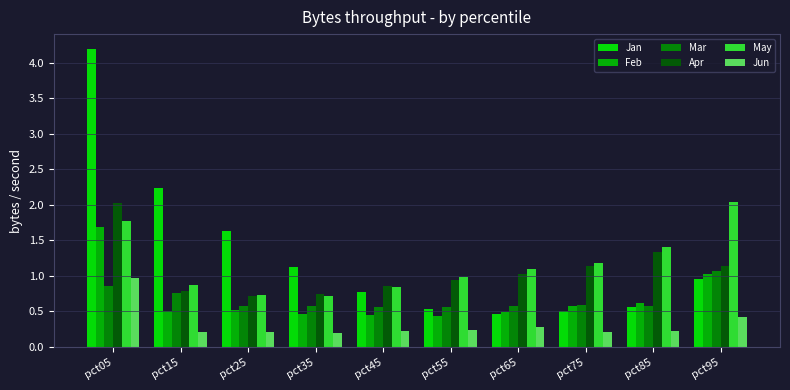

What is the difference between the Jan values at pct15 and pct75?

1.7